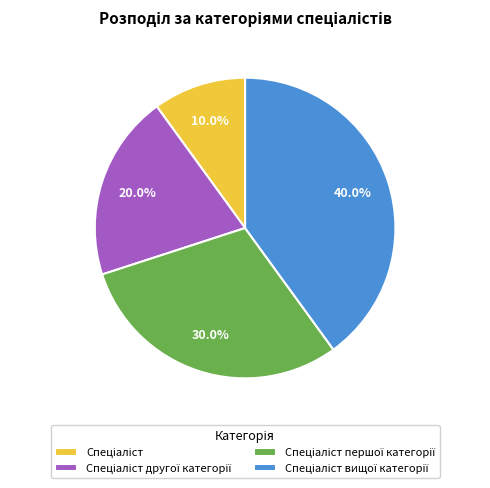

Is there any slice that represents more than half of the pie?

No